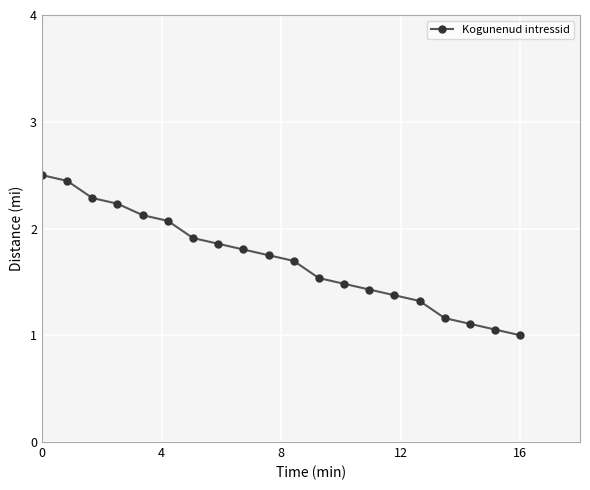

What is the sum of all values?

34.1